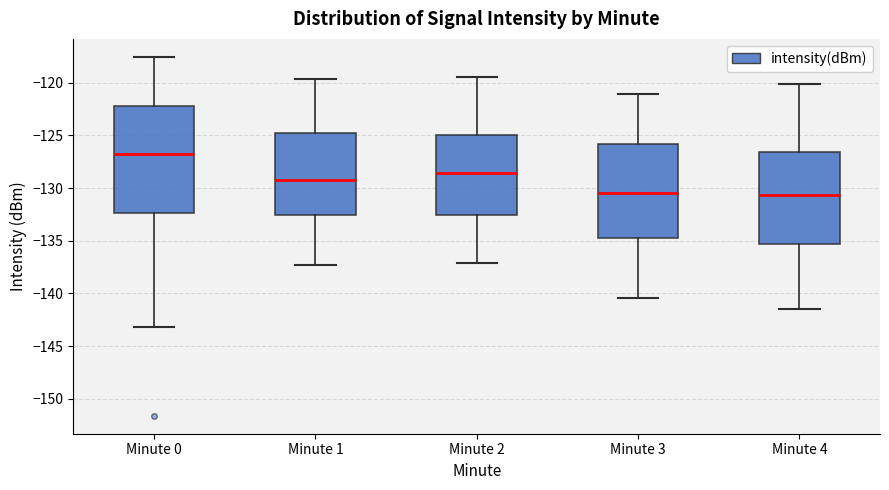

Which box is the tallest, from its lower edge to its upper edge?

Minute 0